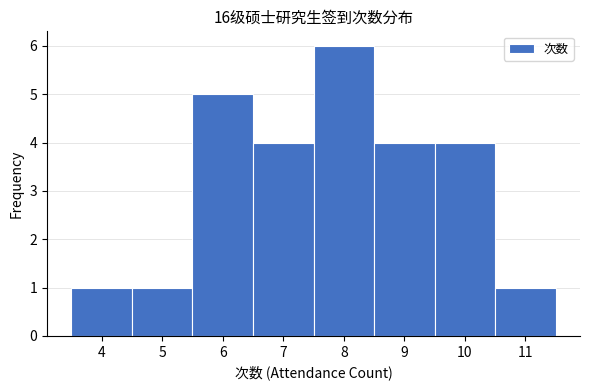

Reading left to right, list every bar in this chart as the range it spans on the x-axis followed by its height. The values are not printed on the chart, so give them approximately, as read against the axis.

3.5 to 4.5: 1
4.5 to 5.5: 1
5.5 to 6.5: 5
6.5 to 7.5: 4
7.5 to 8.5: 6
8.5 to 9.5: 4
9.5 to 10.5: 4
10.5 to 11.5: 1